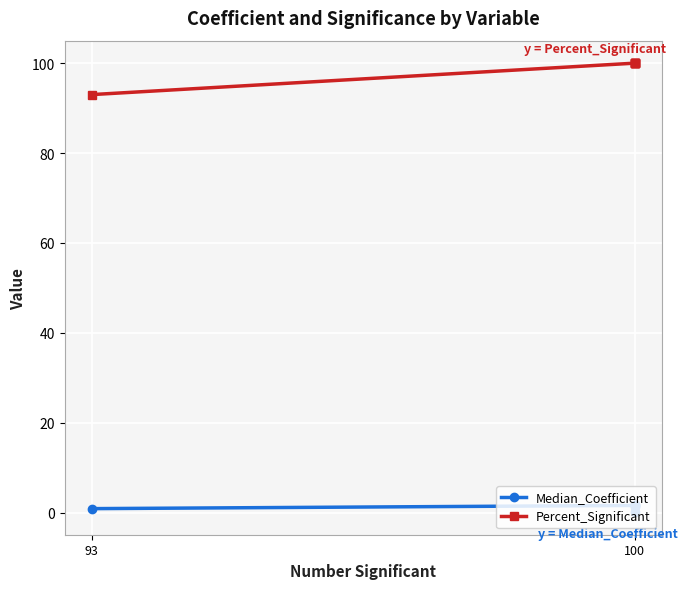

Which series has the widest spread of values?

Percent_Significant